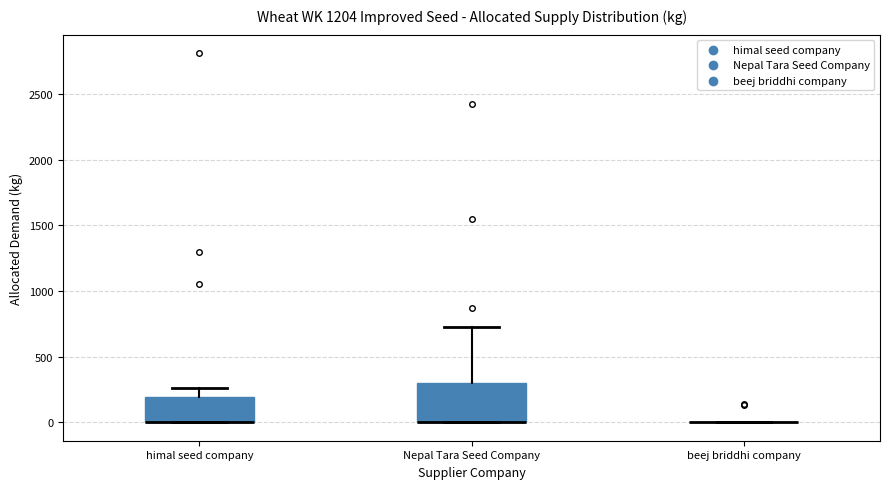

Reading left to right, read every box against the y-axis: the position of its median line, the range the box covers, and the ends of its whiskers. The values are not printed on the chart, so give them approximately, as read against the axis.

himal seed company: median 0 (drawn on the box's lower edge), box 0 to 200, whiskers 0 to 250
Nepal Tara Seed Company: median 0 (drawn on the box's lower edge), box 0 to 300, whiskers 0 to 750
beej briddhi company: box collapsed to a line at 0, whiskers 0 to 0